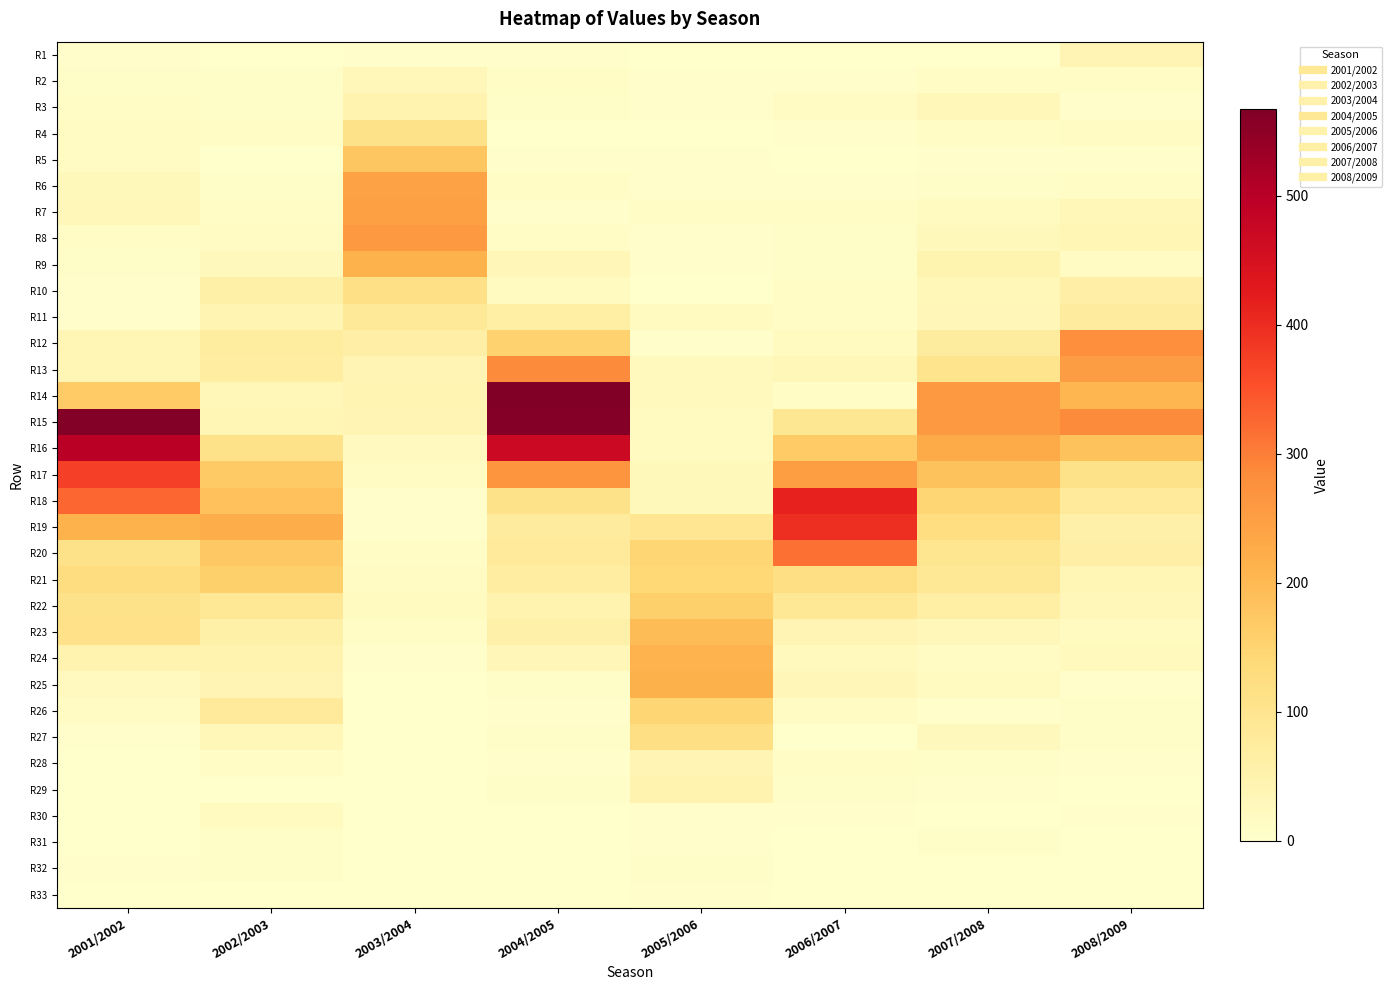

Between 2003/2004 and 2008/2009, which series saw the biggest shift?

R15